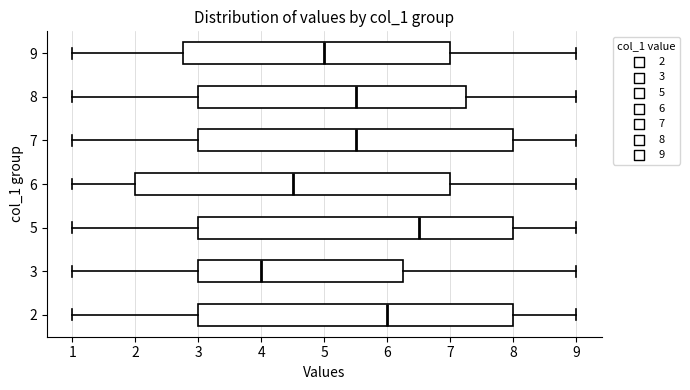

Reading bottom to top, transcribe this box plot: for each box, give where its median line is, the range the box spans, and where its two whiskers end, as read against the x-axis. The values are not printed on the chart, so give them approximately, as read against the axis.

2: median 6.0, box 3.0 to 8.0, whiskers 1.0 to 9.0
3: median 4.0, box 3.0 to 6.3, whiskers 1.0 to 9.0
5: median 6.5, box 3.0 to 8.0, whiskers 1.0 to 9.0
6: median 4.5, box 2.0 to 7.0, whiskers 1.0 to 9.0
7: median 5.5, box 3.0 to 8.0, whiskers 1.0 to 9.0
8: median 5.5, box 3.0 to 7.3, whiskers 1.0 to 9.0
9: median 5.0, box 2.8 to 7.0, whiskers 1.0 to 9.0